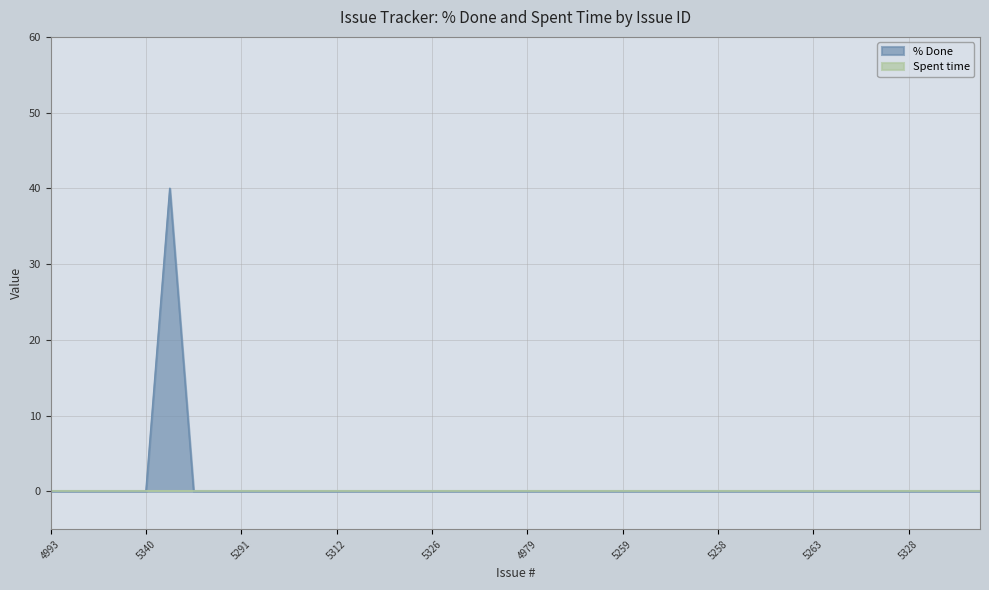

Where is the data nearest to the value 20?

4993